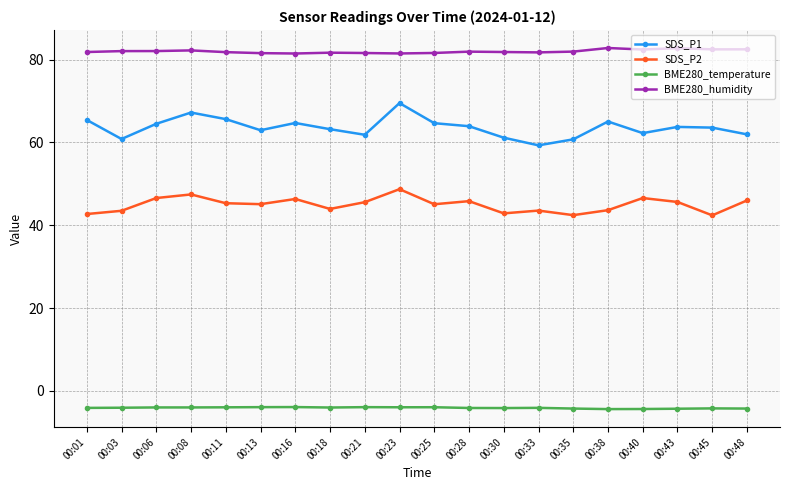

Which series has the largest total across all categories?

BME280_humidity